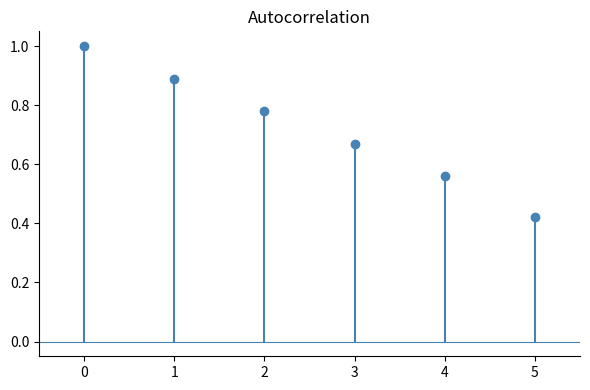

What is the smallest value displayed?

0.4